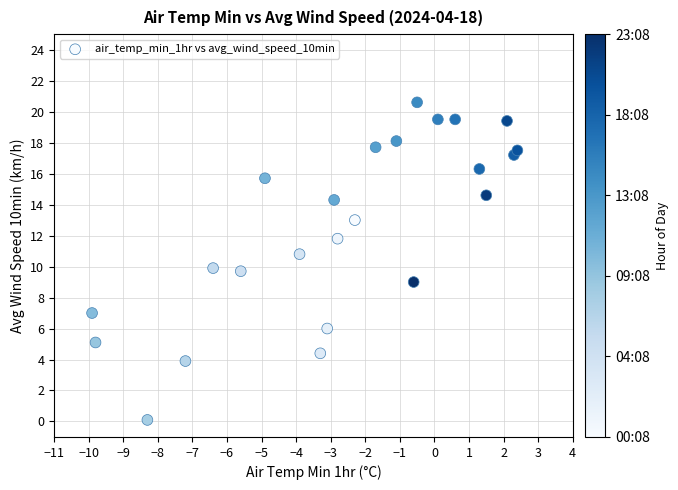

What is the range of Y values (max minus min)?

20.5